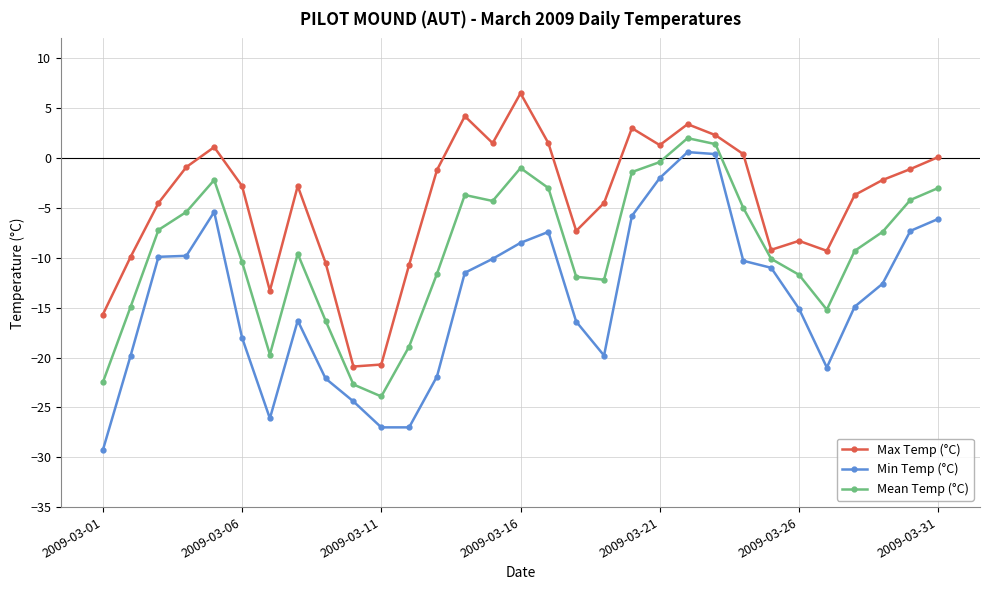

Which series has the largest range (max minus min)?

Min Temp (°C)